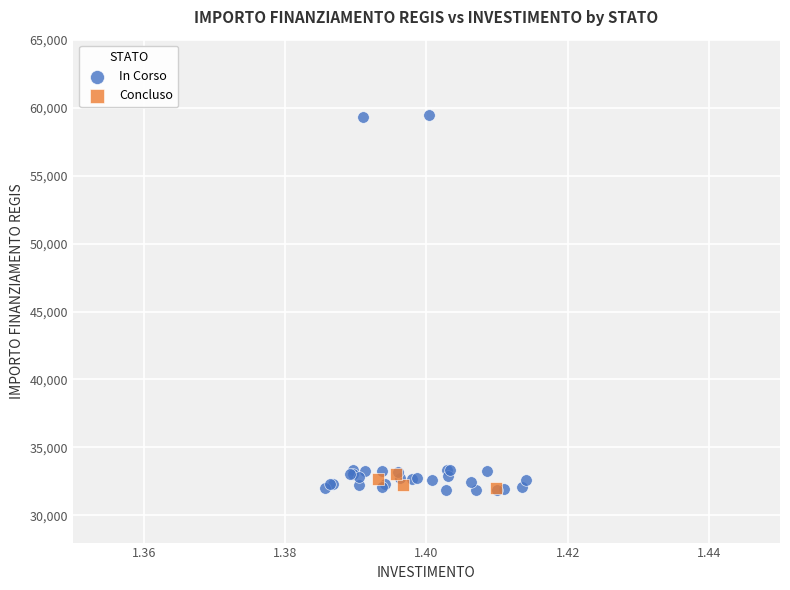

Which series has the widest spread of Y values?

In Corso